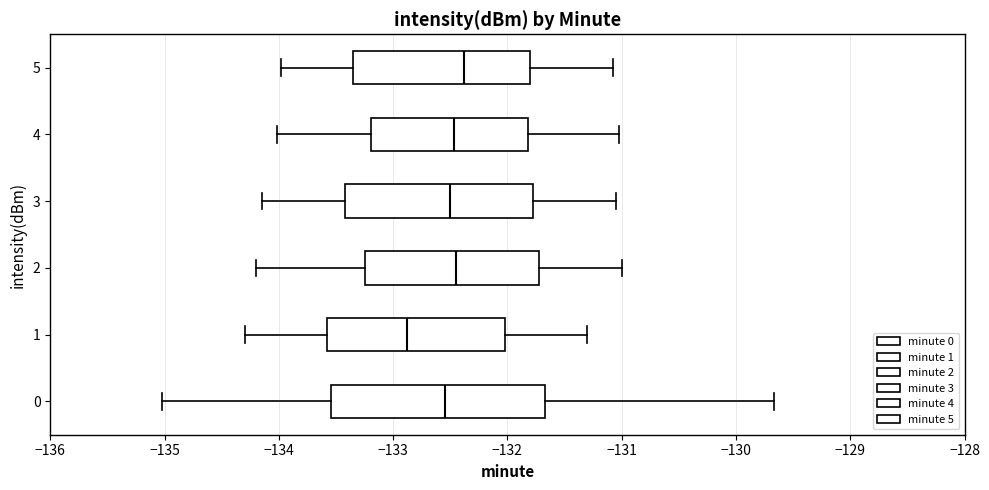

Reading bottom to top, transcribe this box plot: for each box, give where its median line is, the range the box spans, and where its two whiskers end, as read against the x-axis. The values are not printed on the chart, so give them approximately, as read against the axis.

0: median -132.5, box -133.5 to -131.7, whiskers -135.0 to -129.7
1: median -132.9, box -133.6 to -132.0, whiskers -134.3 to -131.3
2: median -132.4, box -133.2 to -131.7, whiskers -134.2 to -131.0
3: median -132.5, box -133.4 to -131.8, whiskers -134.1 to -131.0
4: median -132.5, box -133.2 to -131.8, whiskers -134.0 to -131.0
5: median -132.4, box -133.4 to -131.8, whiskers -134.0 to -131.1